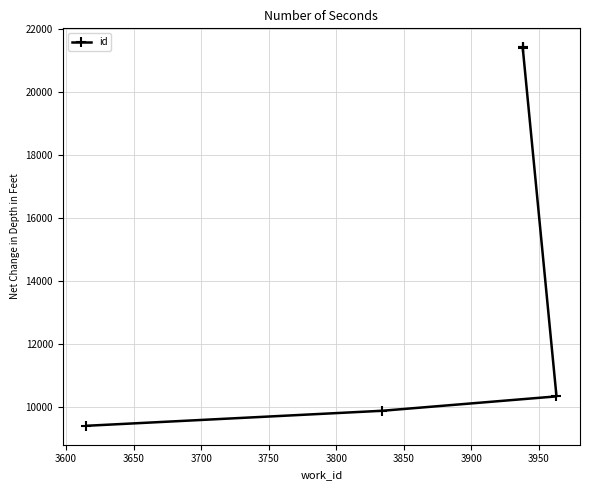

Reading right to left, what are all the values shown in this chart?

21431	21429	21423	10324	9866	9388